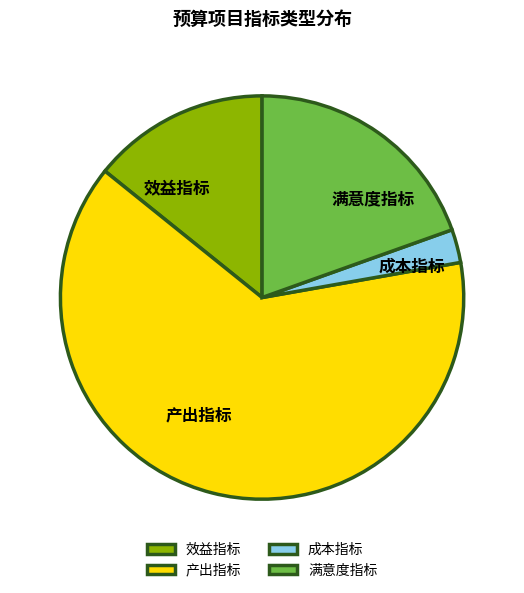

True or false: 产出指标 accounts for 64% of the total.

True